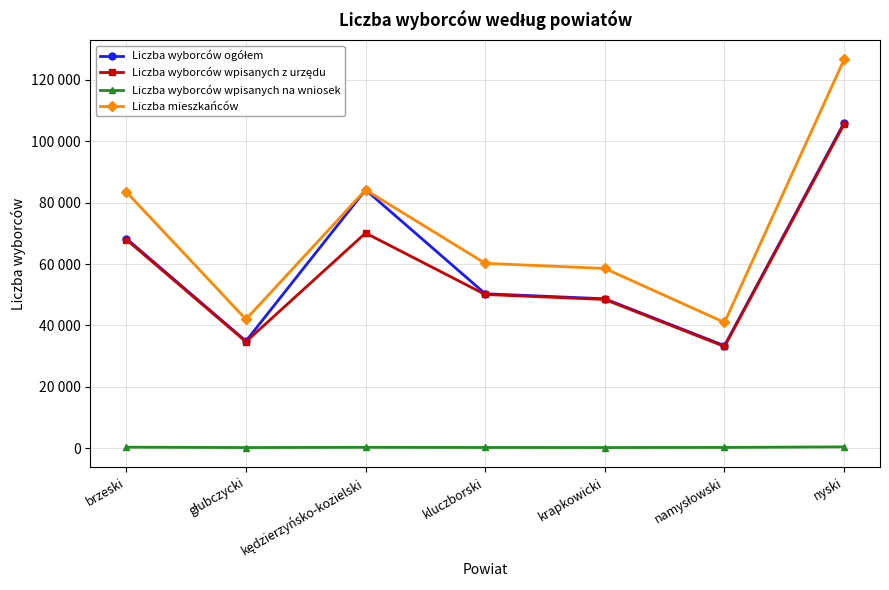

True or false: Liczba mieszkańców and Liczba wyborców wpisanych z urzędu intersect in this chart.

False